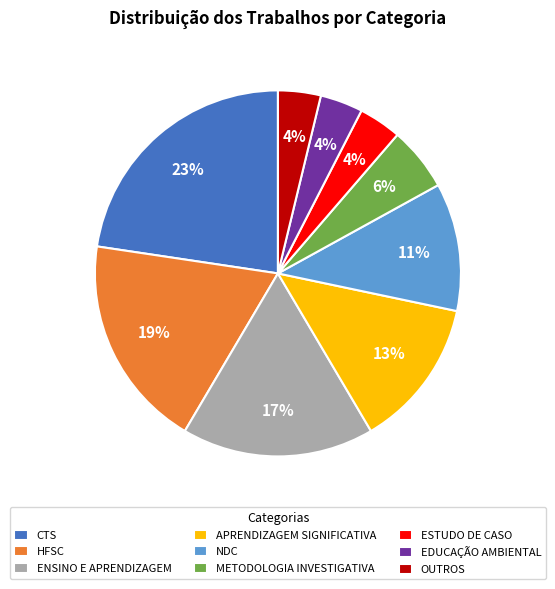

Combined, do METODOLOGIA INVESTIGATIVA and APRENDIZAGEM SIGNIFICATIVA account for over 50%?

No